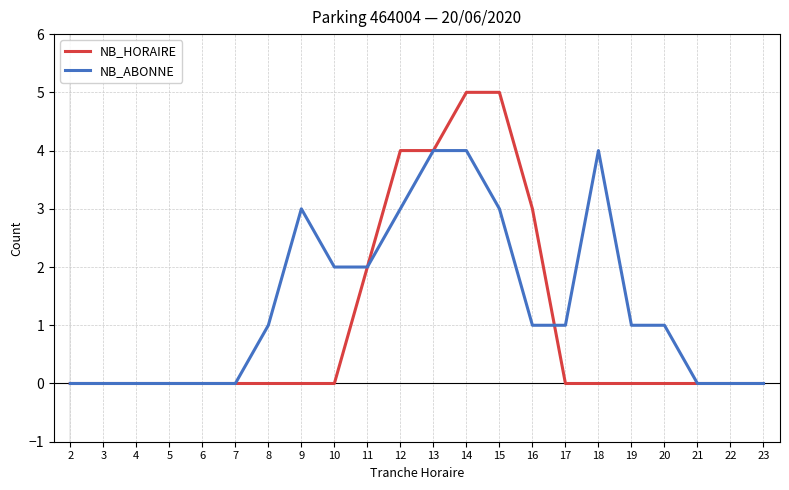

Which series has the largest range (max minus min)?

NB_HORAIRE